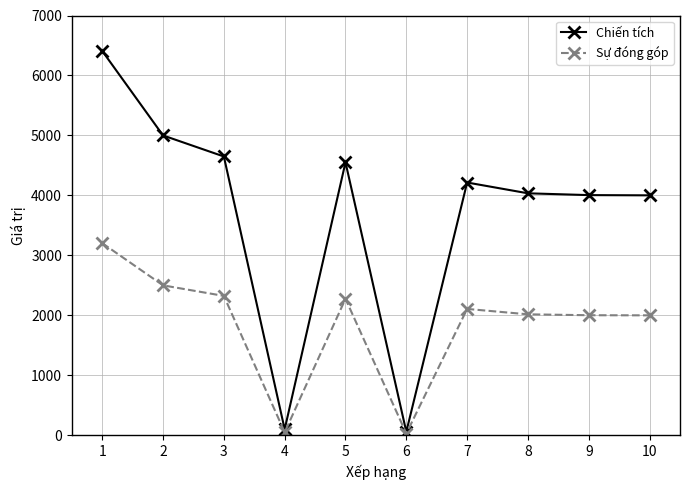

True or false: Sự đóng góp has more than 0 points higher than both neighbors.

True